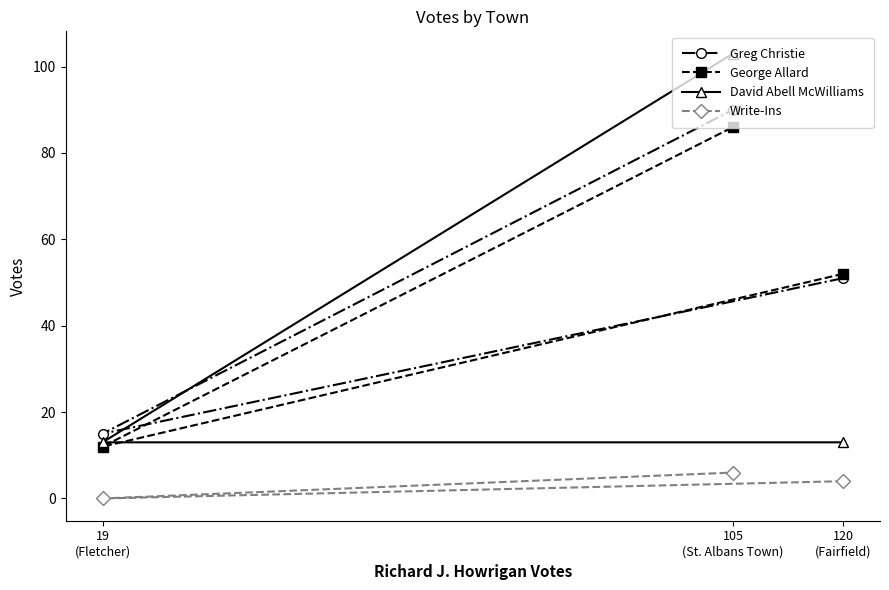

Reading left to right, list all the values displayed in this chart.

Greg Christie: 19
(Fletcher)=15	105
(St. Albans Town)=90	120
(Fairfield)=51
George Allard: 19
(Fletcher)=12	105
(St. Albans Town)=86	120
(Fairfield)=52
David Abell McWilliams: 19
(Fletcher)=13	105
(St. Albans Town)=103	120
(Fairfield)=13
Write-Ins: 19
(Fletcher)=0	105
(St. Albans Town)=6	120
(Fairfield)=4